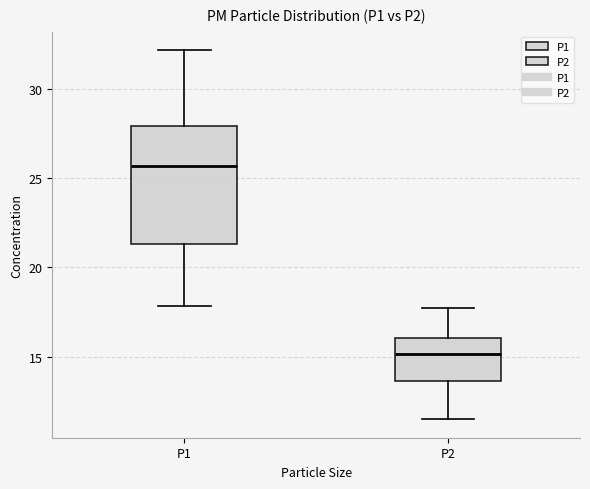

Which box's median line is the highest?

P1